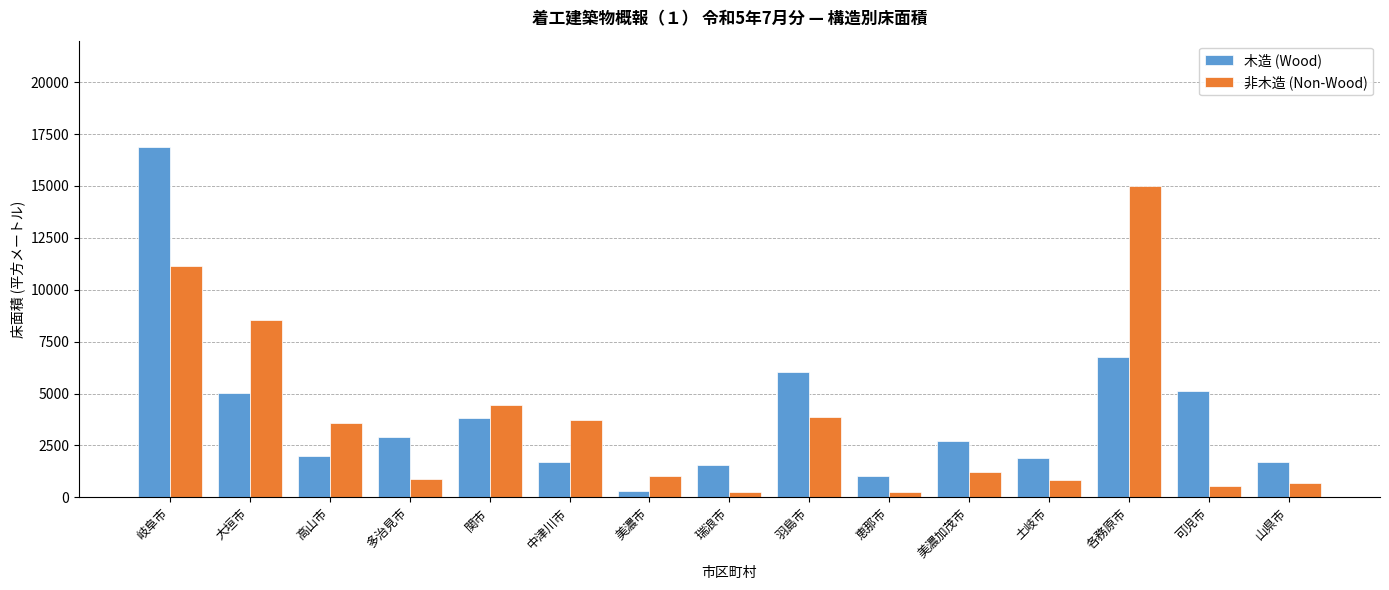

How many values in the 木造 (Wood) series are below 2708?

7